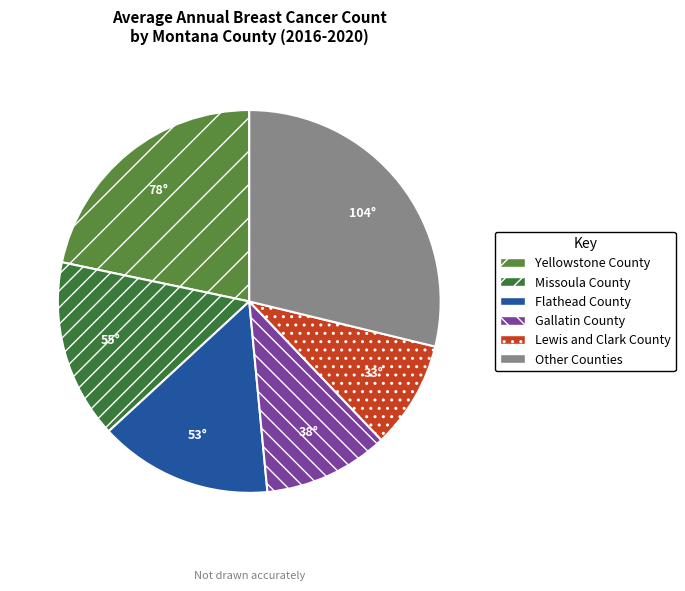

To the nearest percent, what is the difference between the largest and smallest slice percentages?

20%